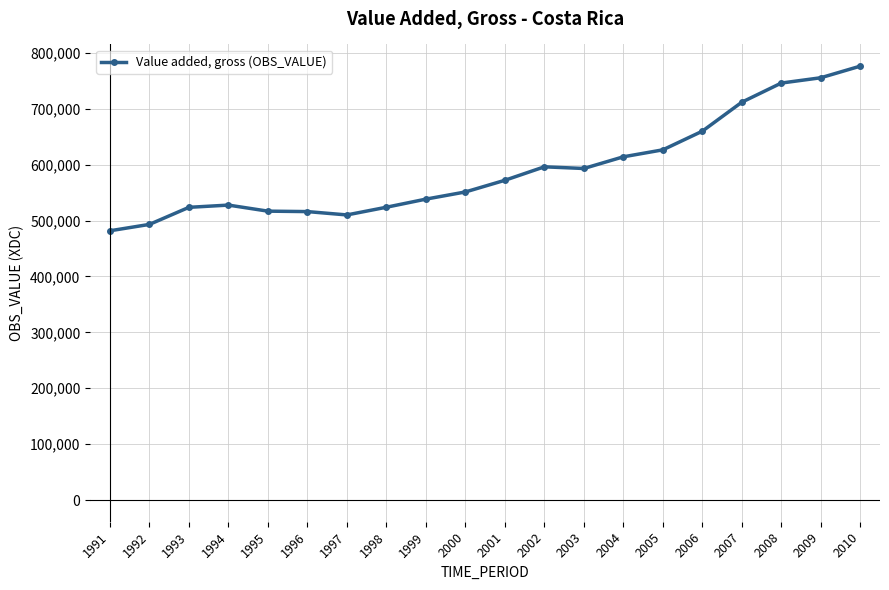

What is the difference between the values at 1996 and 2000?

35133